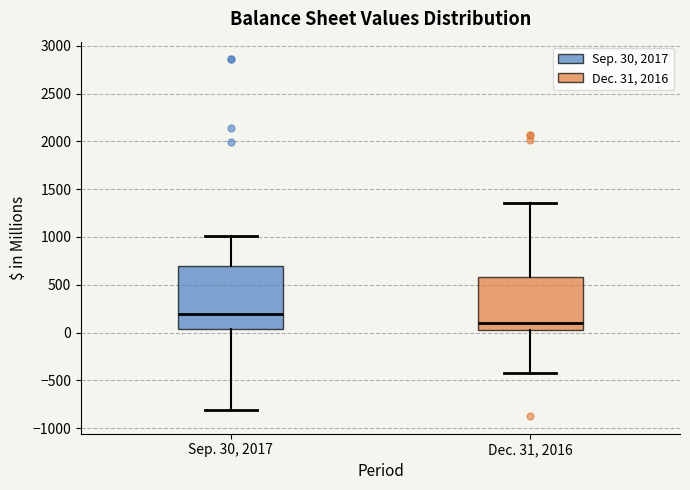

Which box is the tallest, from its lower edge to its upper edge?

Sep. 30, 2017